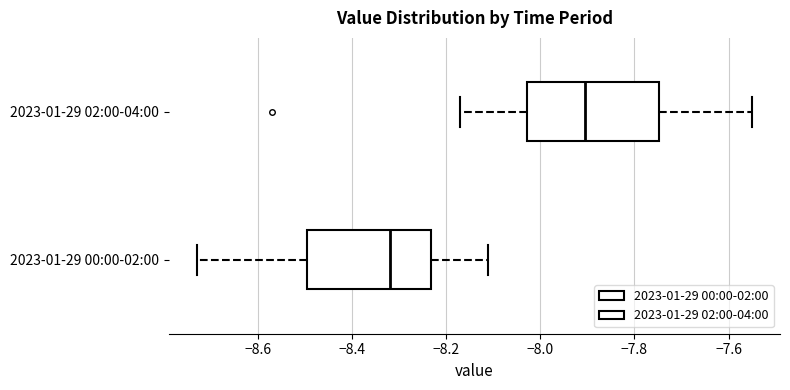

Which box has the furthest to the left median line?

2023-01-29 00:00-02:00